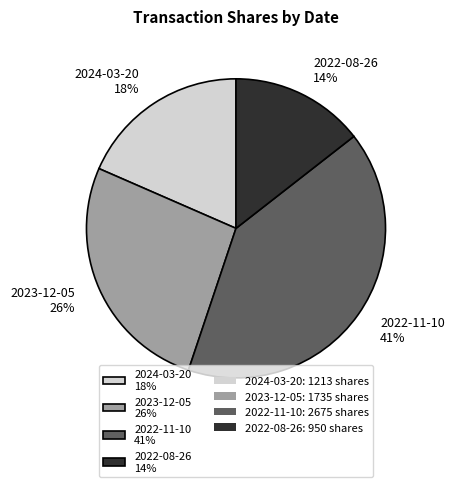

True or false: 2022-11-10 accounts for 41% of the total.

True